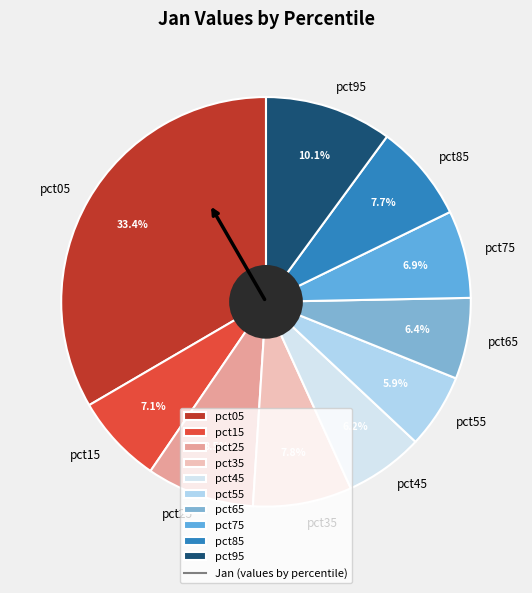

Does pct95 account for over 50% of the chart?

No